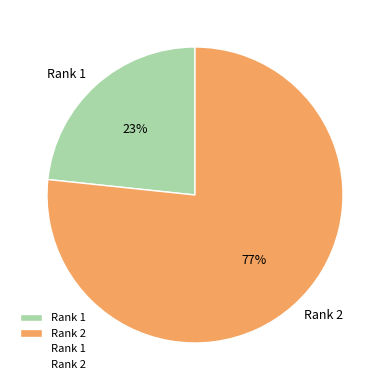

Do Rank 2 and Rank 1 together represent more than half of the pie?

Yes